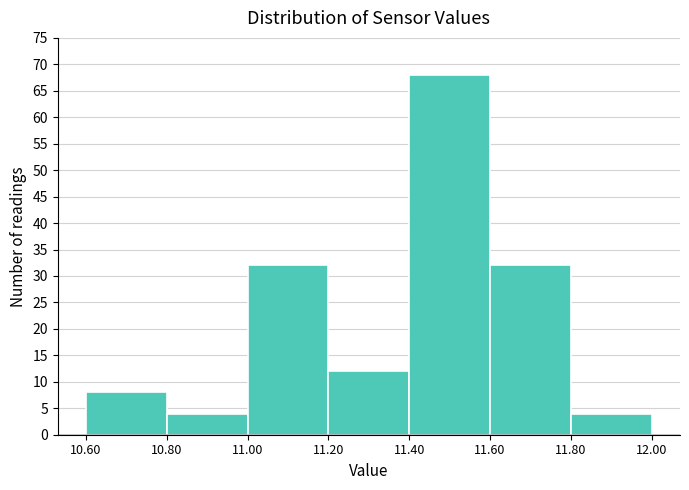

Reading left to right, list every bar in this chart as the range it spans on the x-axis followed by its height. The values are not printed on the chart, so give them approximately, as read against the axis.

10.60 to 10.80: 8
10.80 to 11.00: 4
11.00 to 11.20: 32
11.20 to 11.40: 12
11.40 to 11.60: 68
11.60 to 11.80: 32
11.80 to 12.00: 4